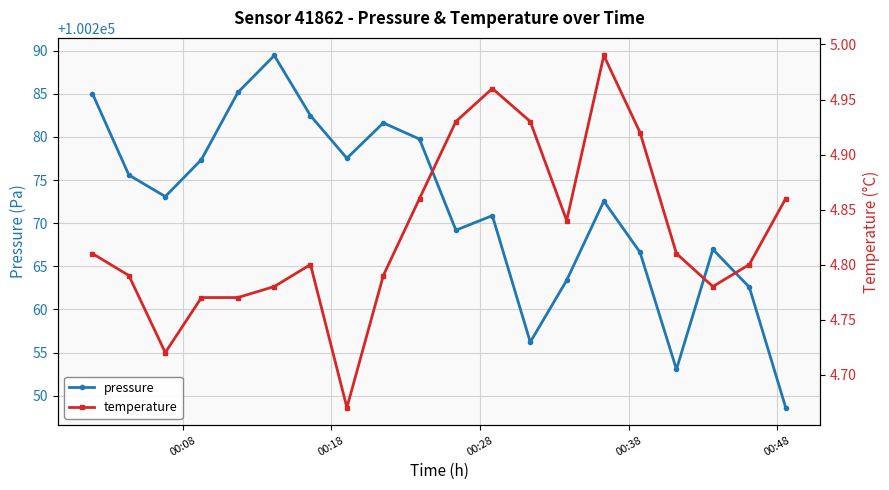

At how many categories does at least one series exceed 18473?

20